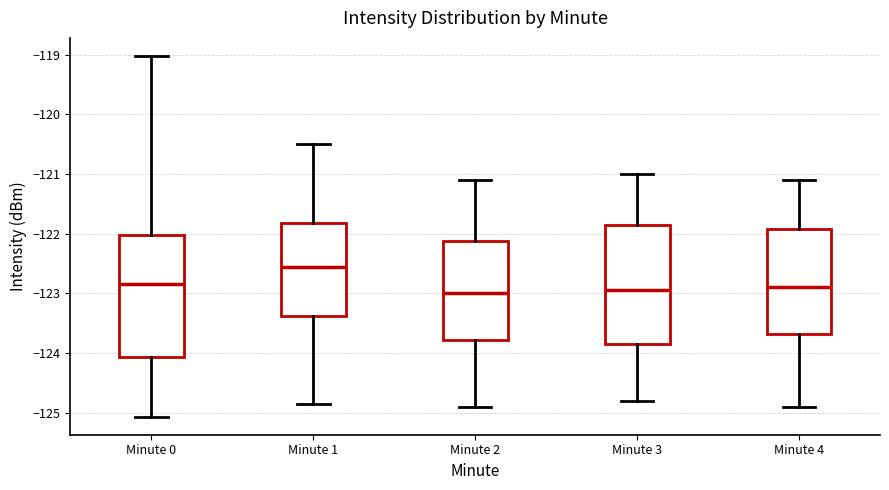

Which box's median line is the highest?

Minute 1